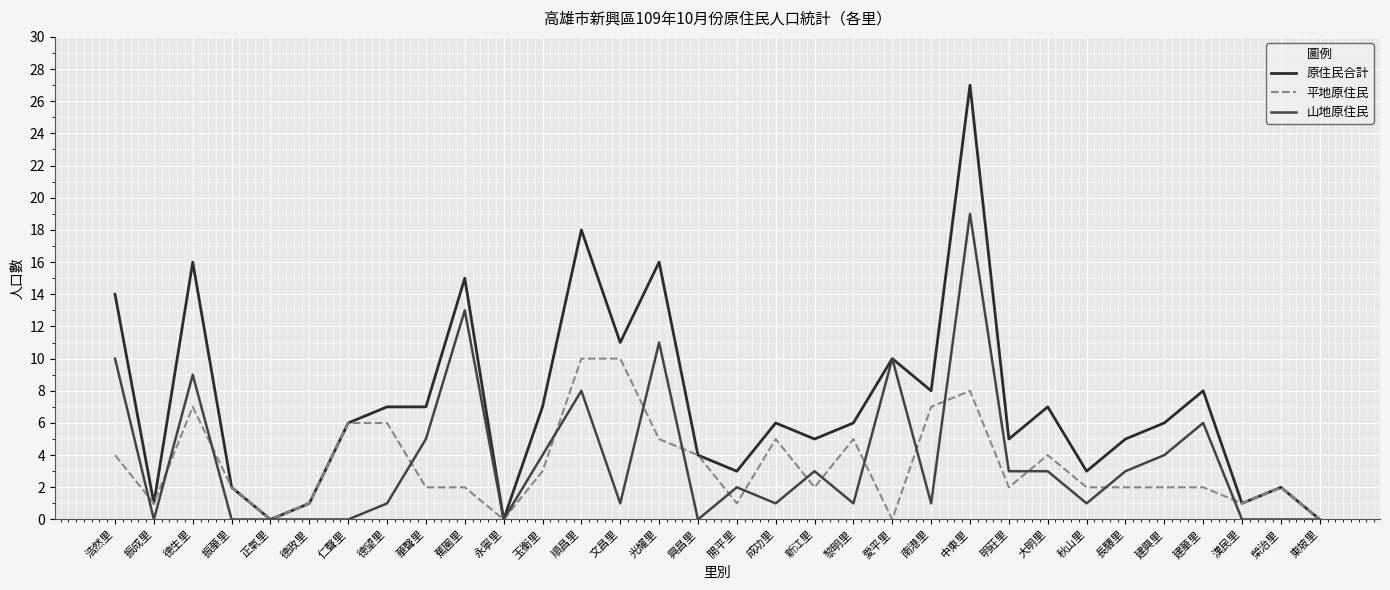

How many 平地原住民 values are between 2 and 5?

17